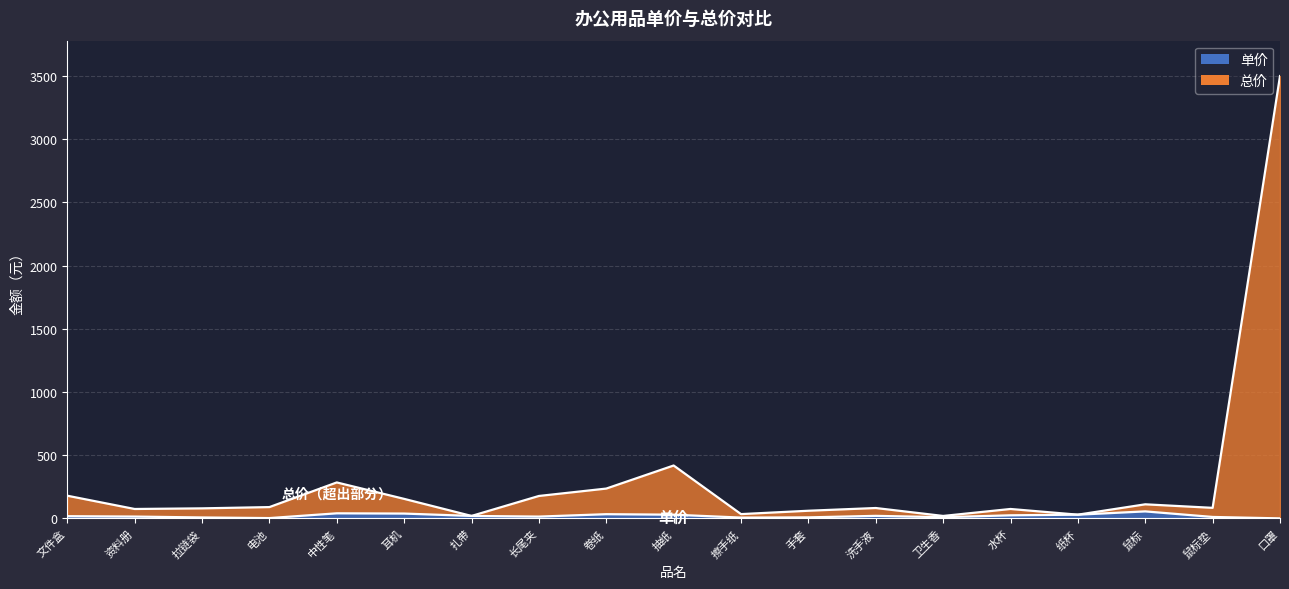

What is the label of the 7th point from the left?

扎带